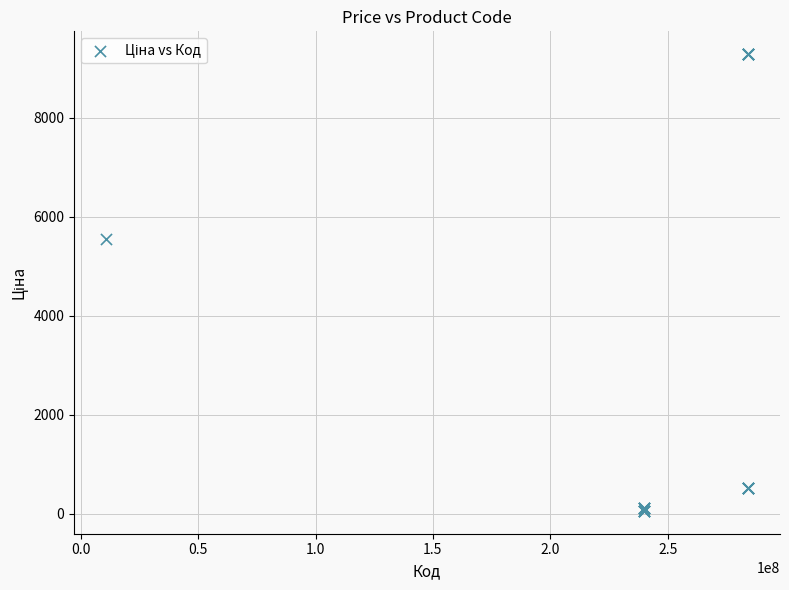

What Y value in the scatter plot is closest to 4673?

5560.3